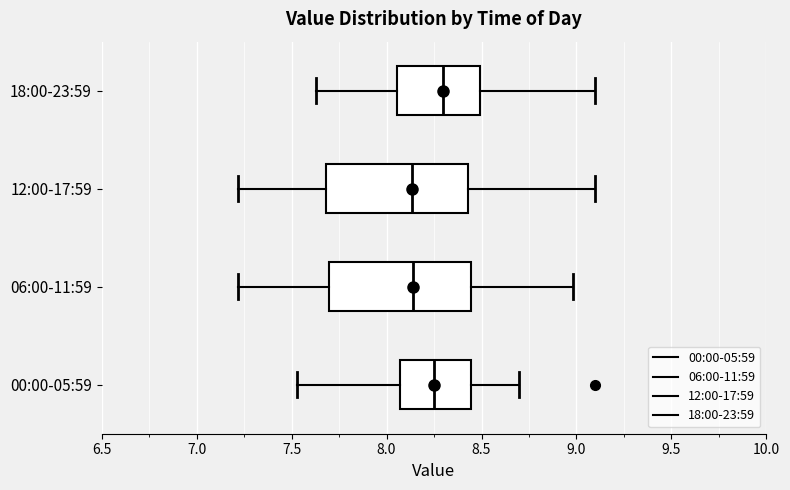

Reading bottom to top, transcribe this box plot: for each box, give where its median line is, the range the box spans, and where its two whiskers end, as read against the x-axis. The values are not printed on the chart, so give them approximately, as read against the axis.

00:00-05:59: median 8.25, box 8.05 to 8.45, whiskers 7.55 to 8.70
06:00-11:59: median 8.15, box 7.70 to 8.45, whiskers 7.20 to 9.00
12:00-17:59: median 8.15, box 7.70 to 8.45, whiskers 7.20 to 9.10
18:00-23:59: median 8.30, box 8.05 to 8.50, whiskers 7.65 to 9.10